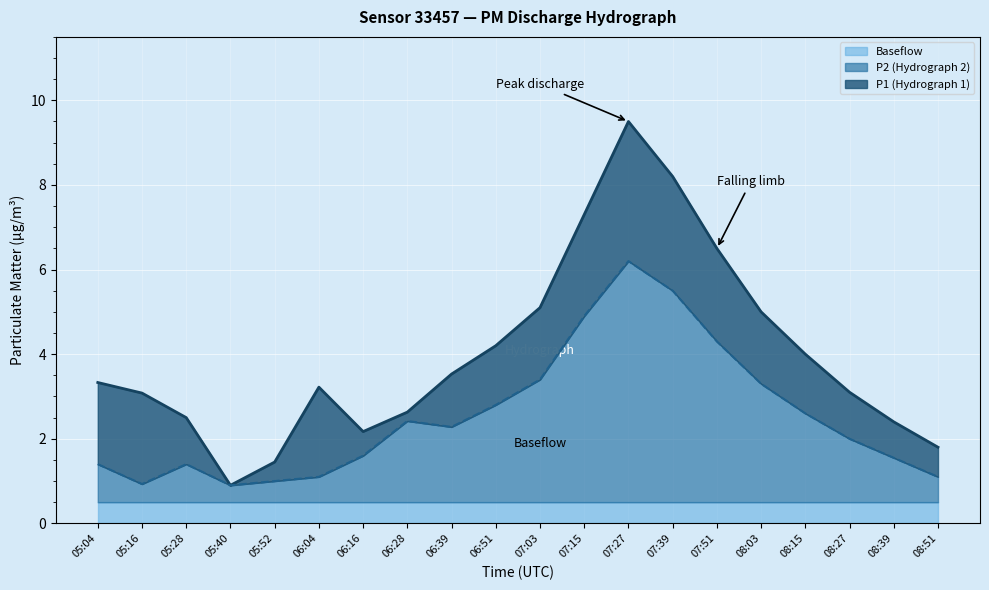

Is the value of P2 at 07:27 greater than the value of P1 at 08:51?

Yes